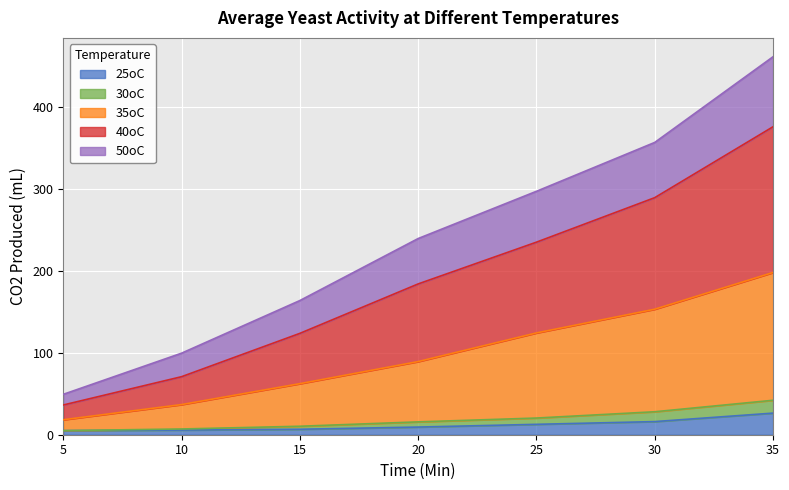

What is the highest value of the 25oC series?

26.3